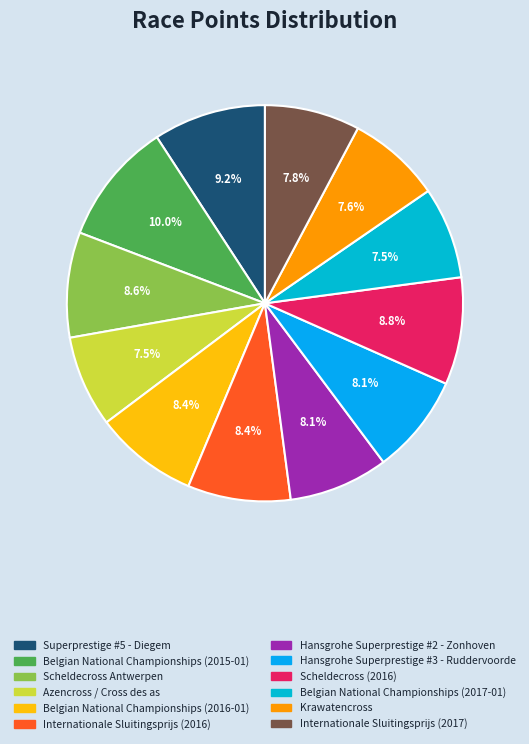

How many segments does this pie chart have?

12